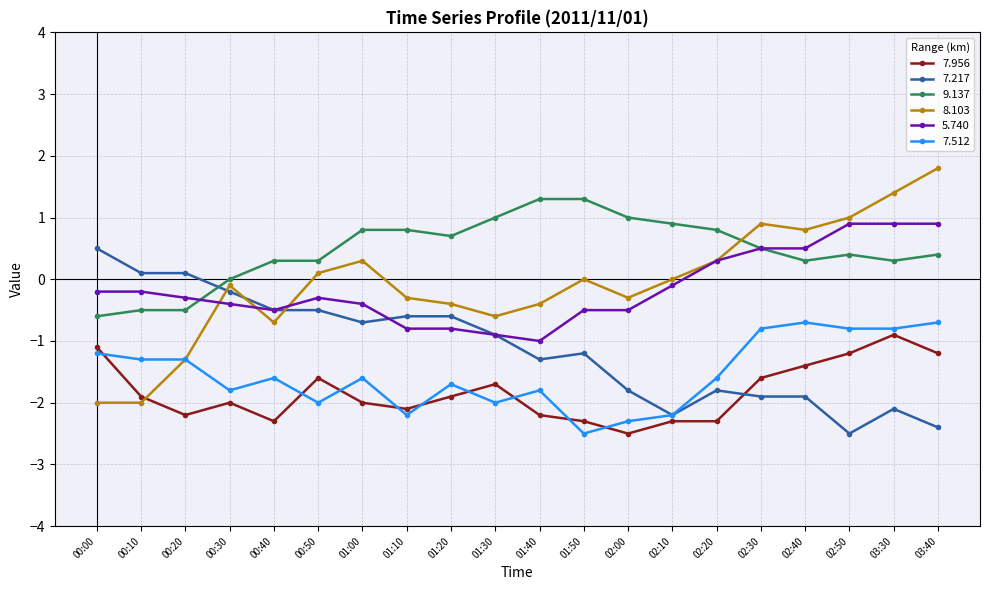

What is the minimum value shown in the chart?

-2.5